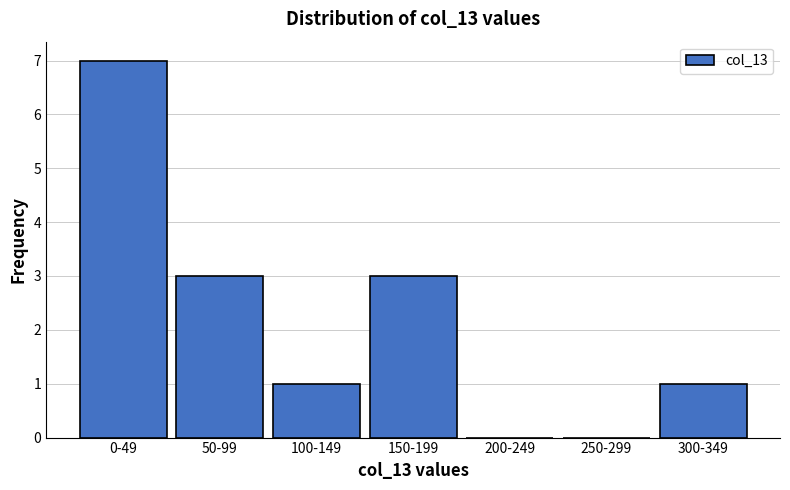

Reading left to right, extract all data points from this chart.

0-49=7	50-99=3	100-149=1	150-199=3	200-249=0	250-299=0	300-349=1